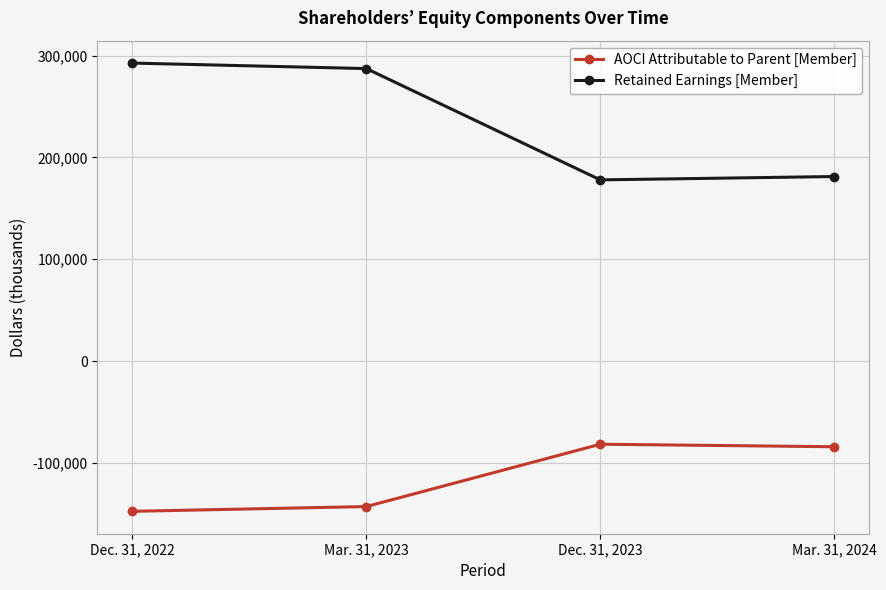

True or false: Retained Earnings [Member] has a value of 469964 at Dec. 31, 2022.

False